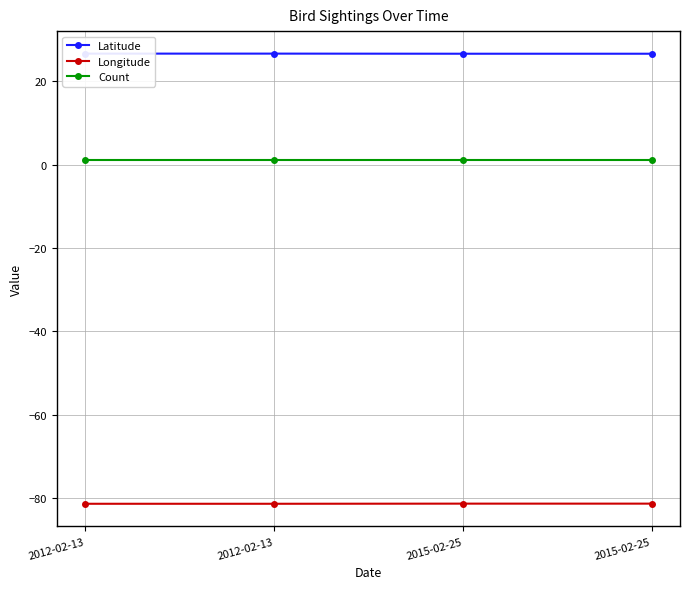

Which category has the lowest value across all series?

2012-02-13